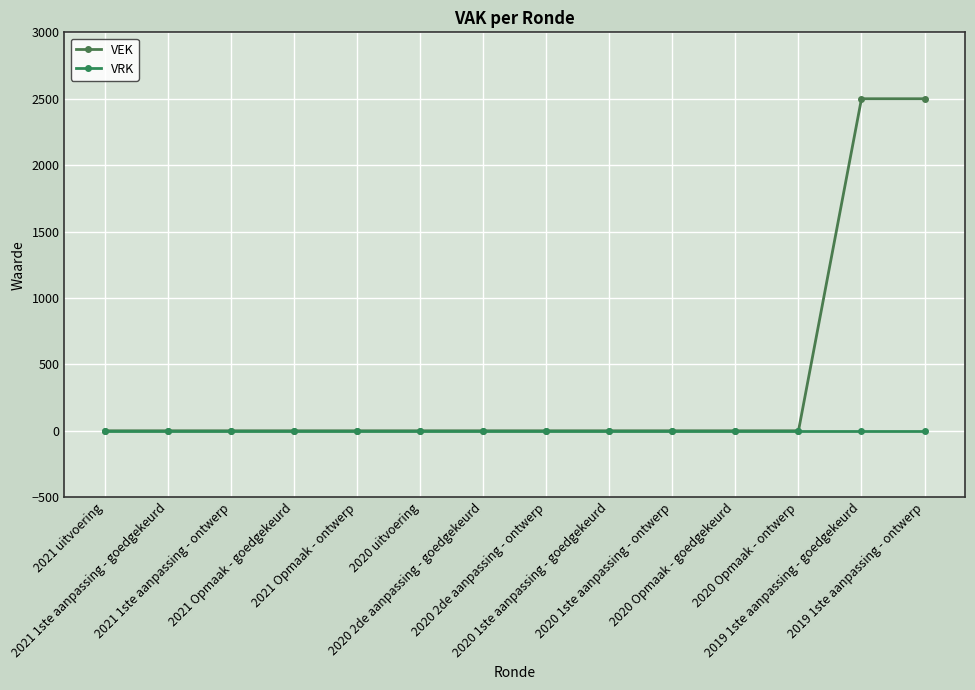

Is the value of VEK at 2021 Opmaak - goedgekeurd greater than the value of VRK at 2021 Opmaak - goedgekeurd?

No